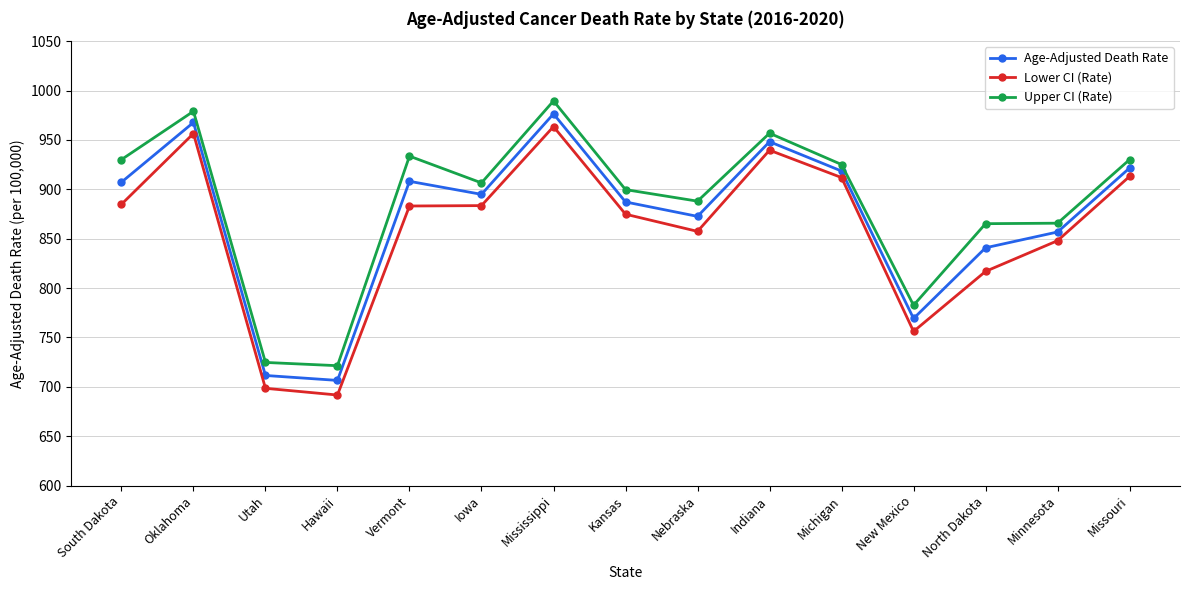

In Lower CI (Rate), how many points are lower than both neighbors (excluding endpoints)?

3